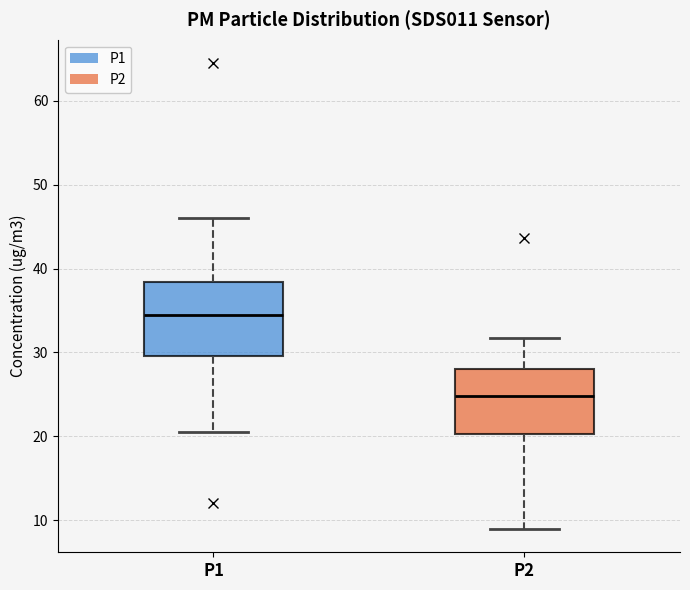

Which box has the lowest median line?

P2